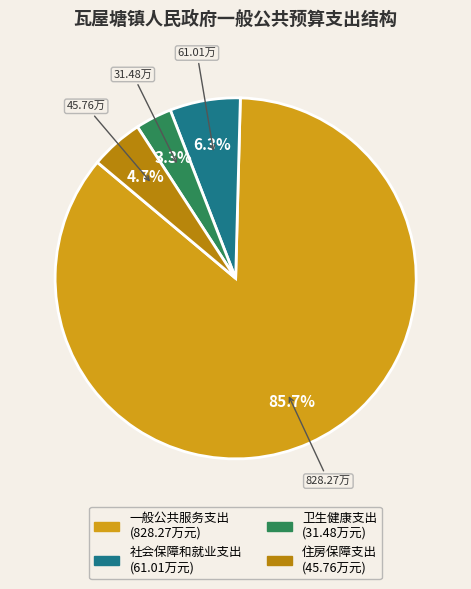

To the nearest percent, what is the average slice percentage?

25%